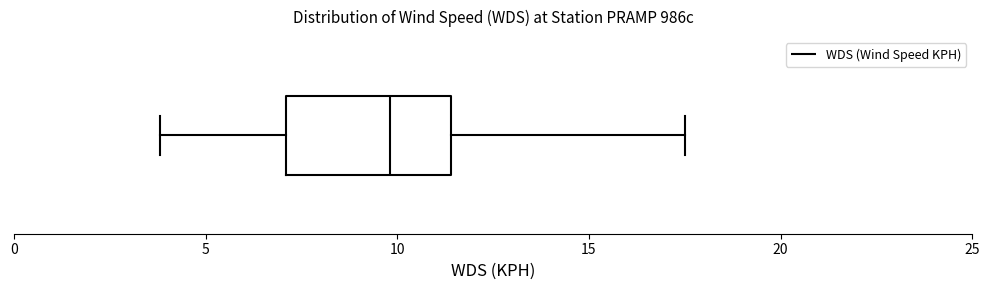

Transcribe this box plot: give where the median line is, the range the box spans, and where the two whiskers end, as read against the x-axis. The values are not printed on the chart, so give them approximately, as read against the axis.

median 10.0, box 7.0 to 11.5, whiskers 4.0 to 17.5